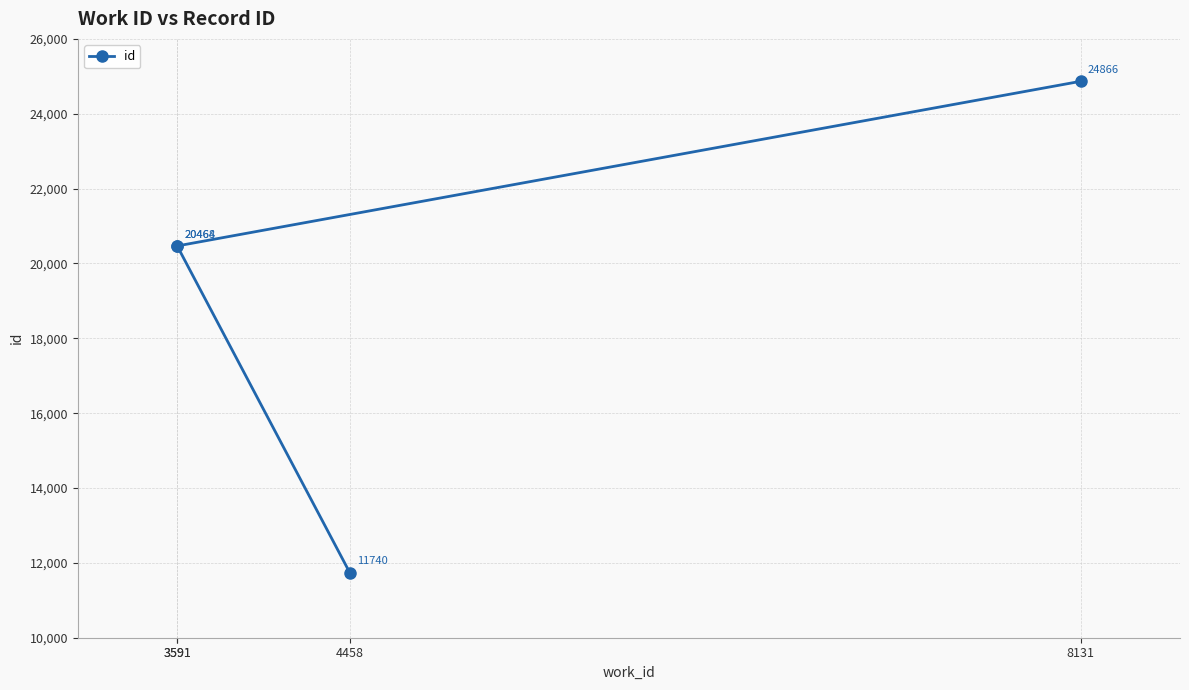

How many values exceed 20468?

1